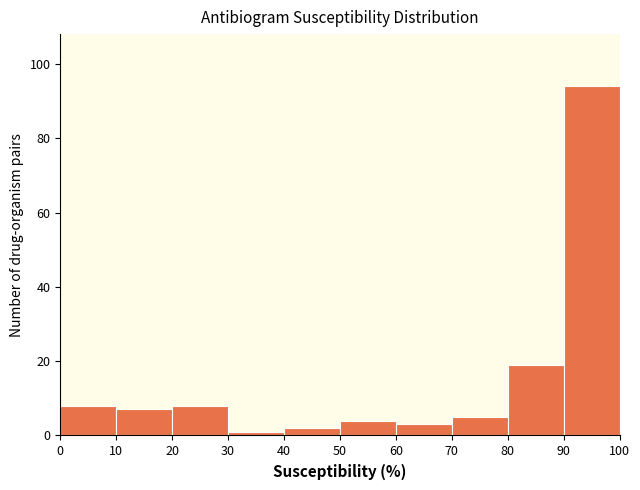

What is the height of the bar covering 60 to 70 on the x-axis? The values are not printed on the chart, so give them approximately, as read against the axis.

4